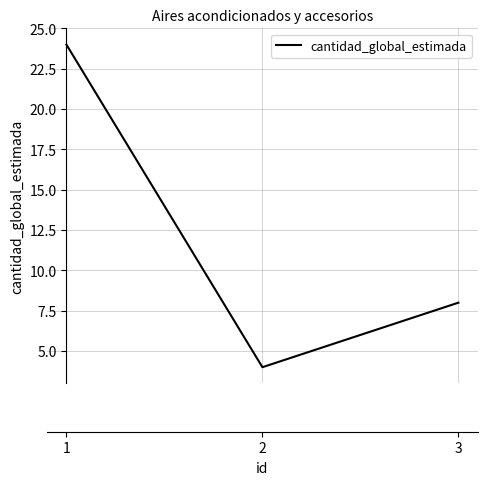

Between 3 and 1, which is larger?

1